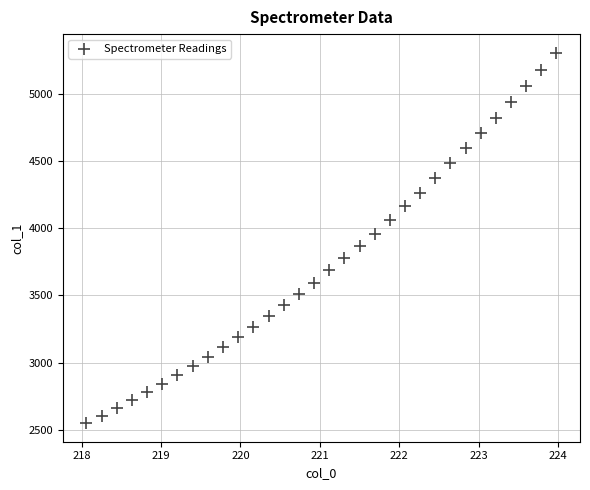

What is the range of X values (max minus min)?

5.9